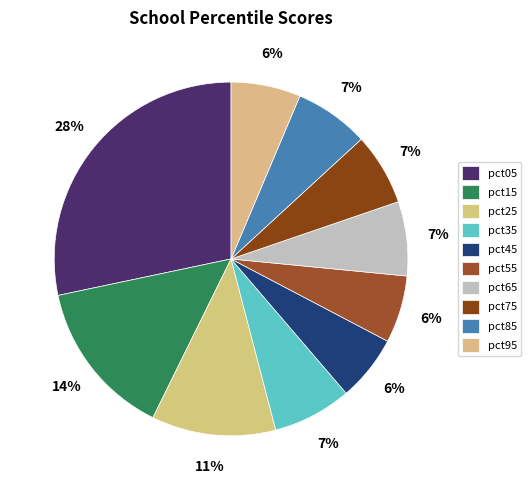

How many segments does this pie chart have?

10